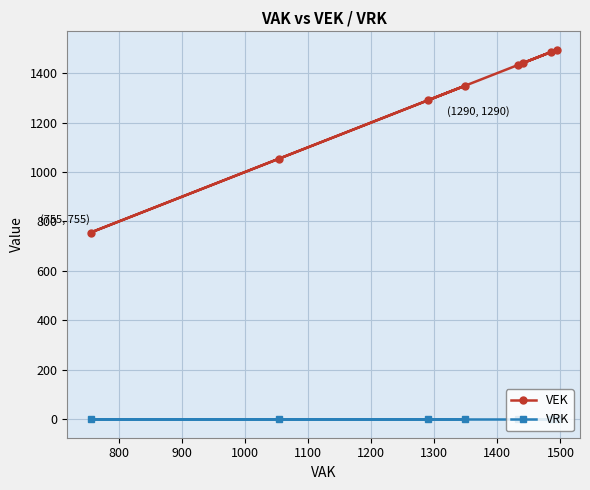

Rank the series by their maximum value, from lowest to highest.

VRK, VEK